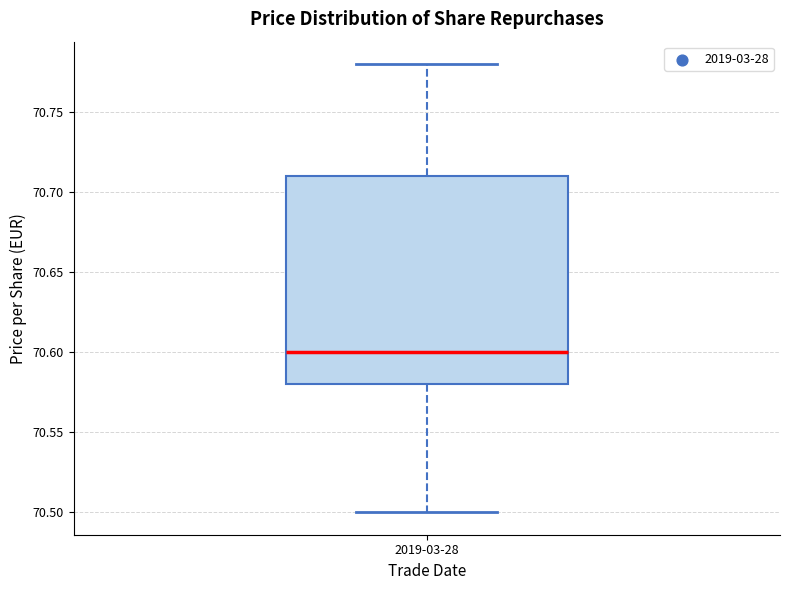

Read this box plot against the y-axis: the position of the median line, the range covered by the box, and the ends of both whiskers. The values are not printed on the chart, so give them approximately, as read against the axis.

median 70.60, box 70.58 to 70.71, whiskers 70.50 to 70.78